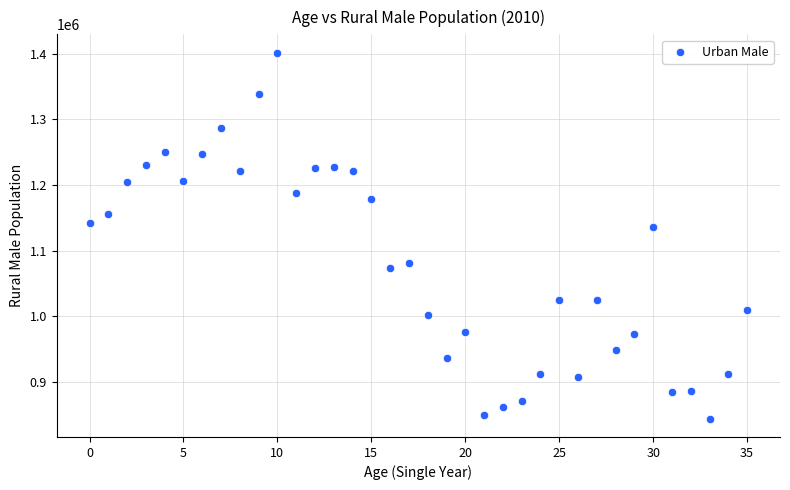

What is the range of Y values (max minus min)?

557873